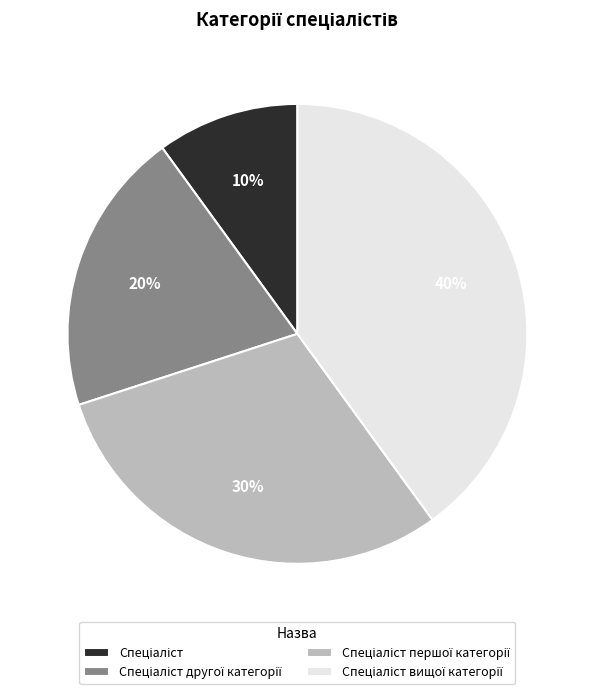

To the nearest percent, what is the difference between the largest and smallest slice percentages?

30%